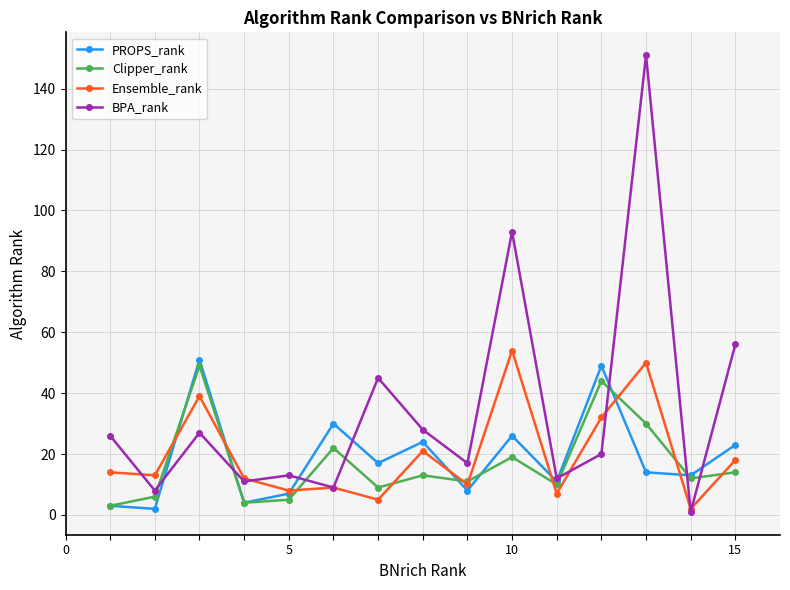

What is the maximum value for BPA_rank?

151